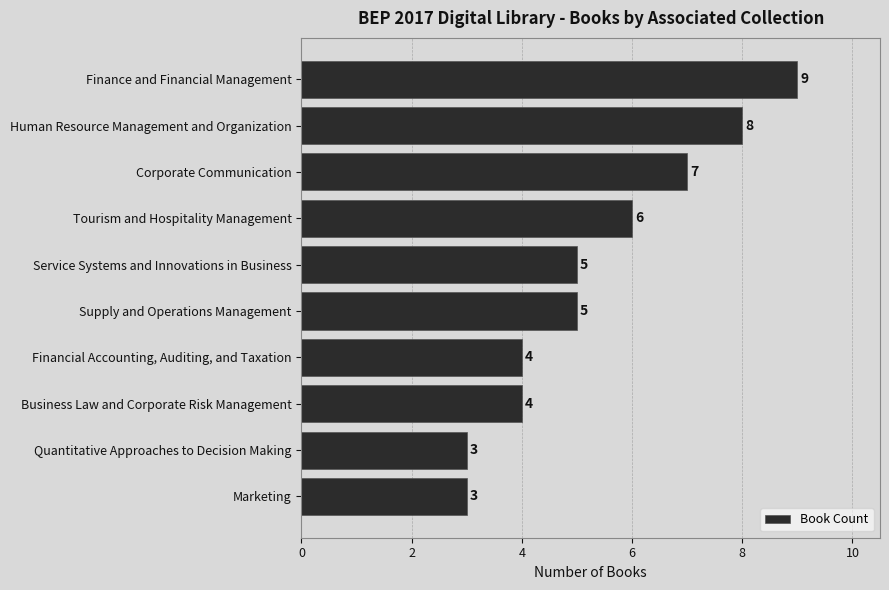

Approximately how many times larger is the value at Finance and Financial Management compared to Marketing?

3.0